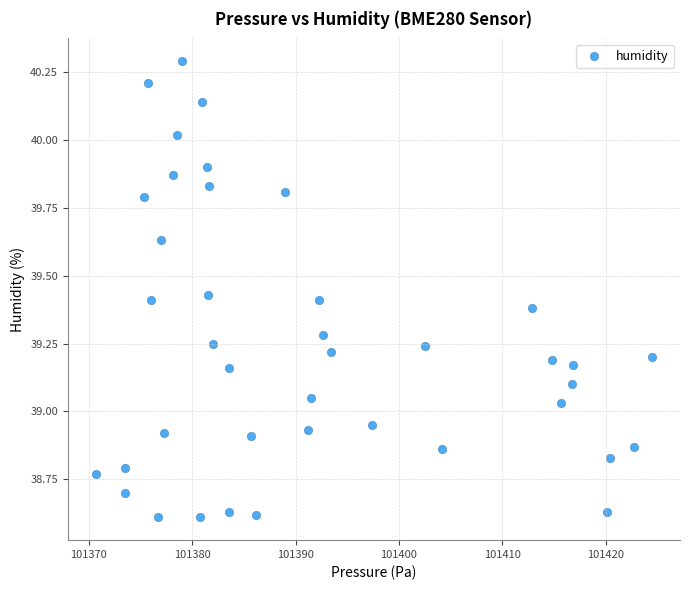

What is the range of Y values (max minus min)?

1.7